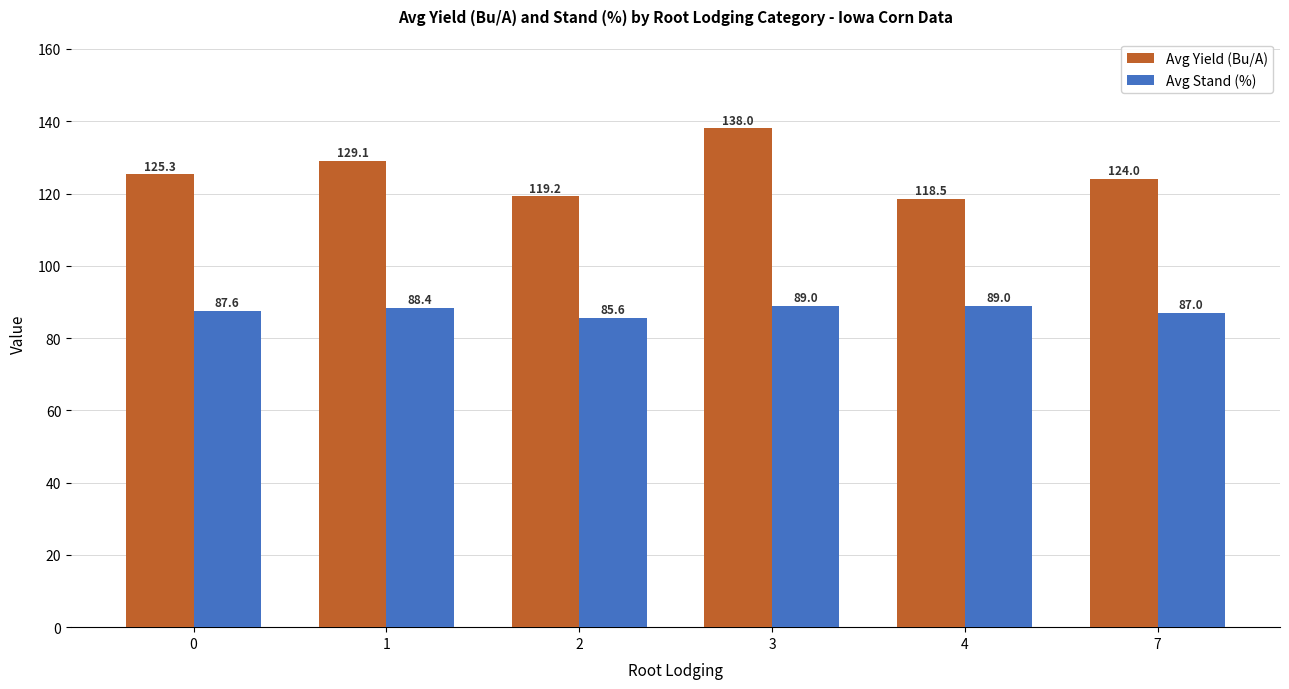

What is the average value of the Avg Yield (Bu/A) series?

125.7